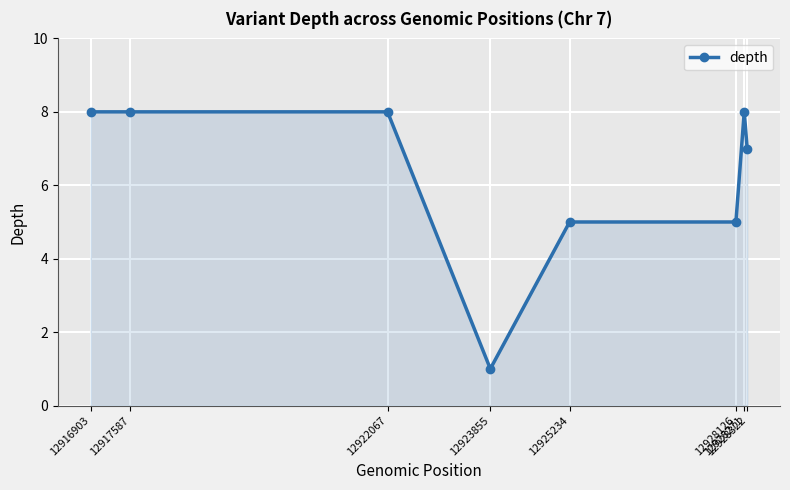

What is the value of the 4th point from the left?

1